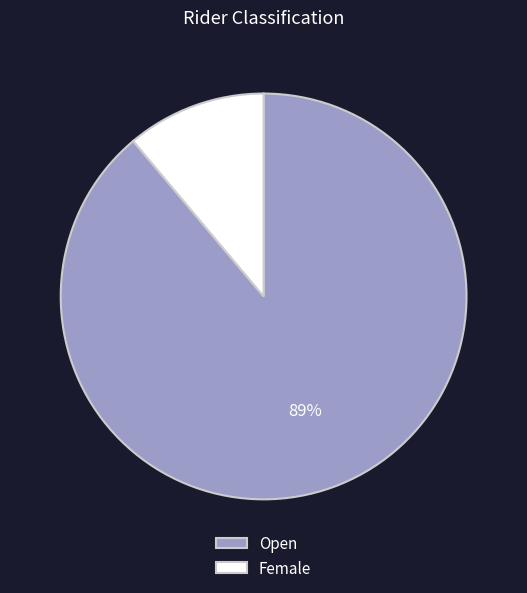

Combined, do Female and Open account for over 50%?

Yes